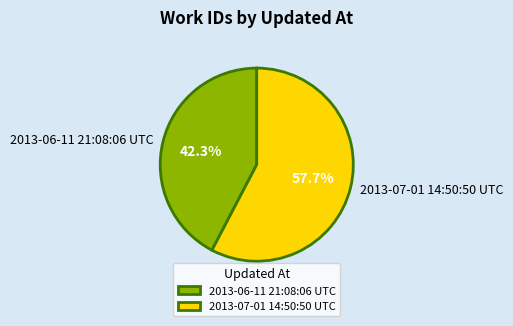

To the nearest percent, what is the difference between the largest and smallest slice percentages?

15%